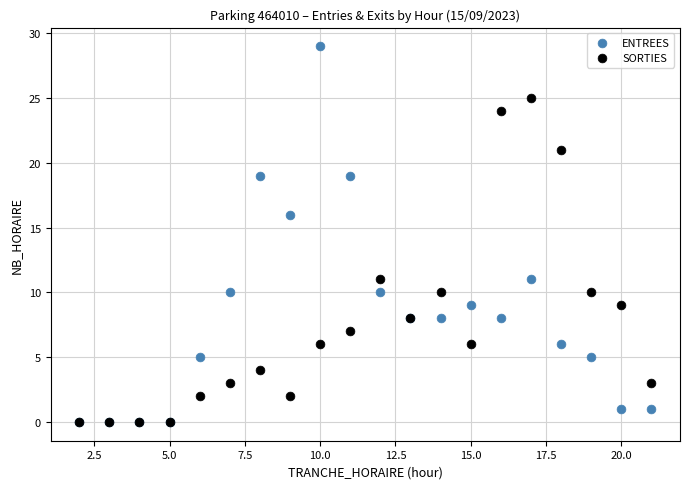

In the ENTREES series, what Y value is closest to 14?

16